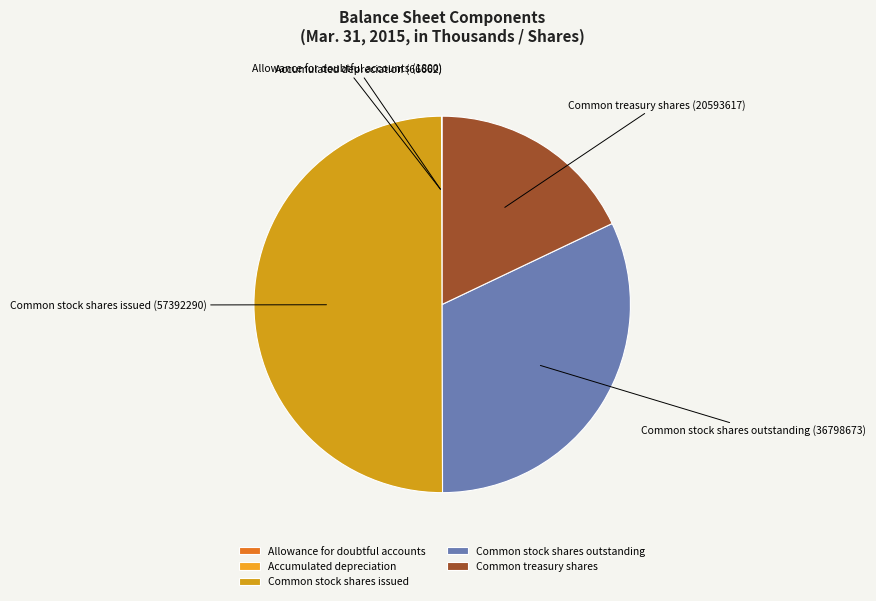

Does Common treasury shares represent more than half of the total?

No